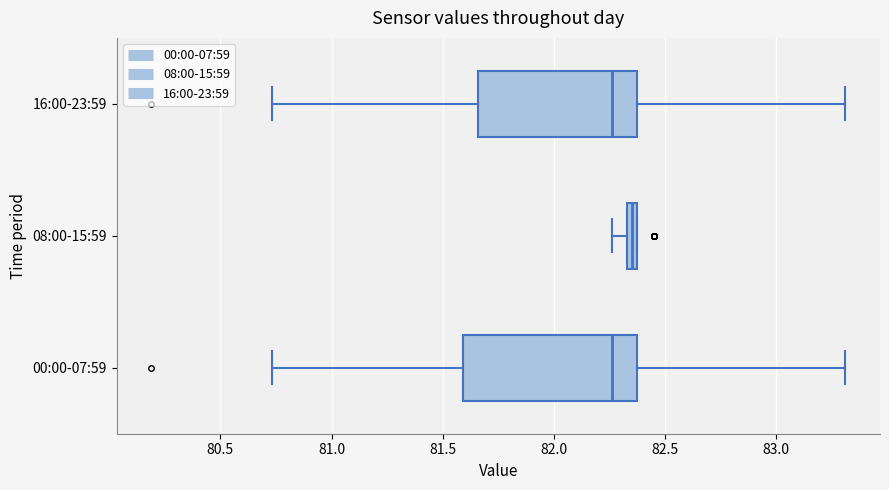

Which box has the furthest to the right median line?

08:00-15:59